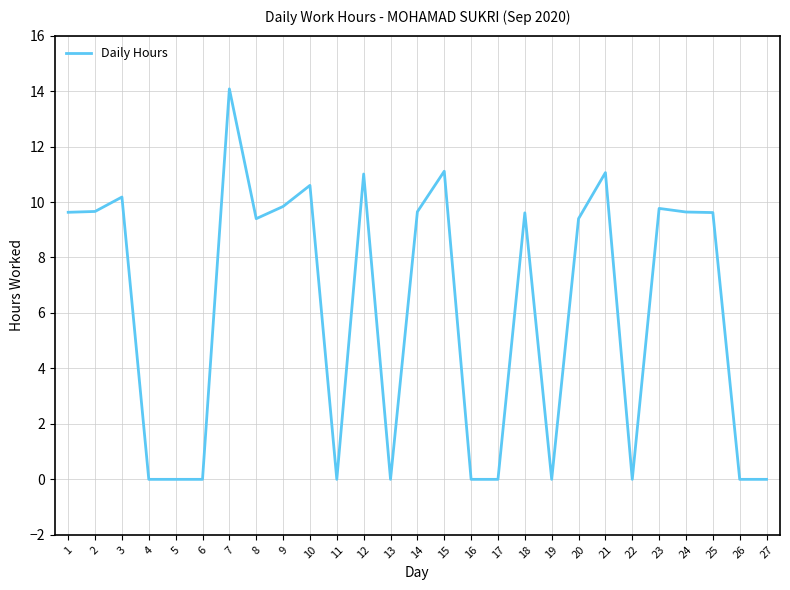

True or false: the data has more than 1 interior local peaks.

True